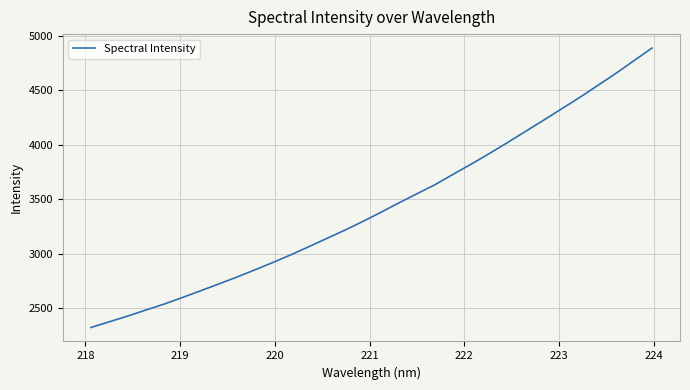

What is the minimum value shown in the chart?

2322.3